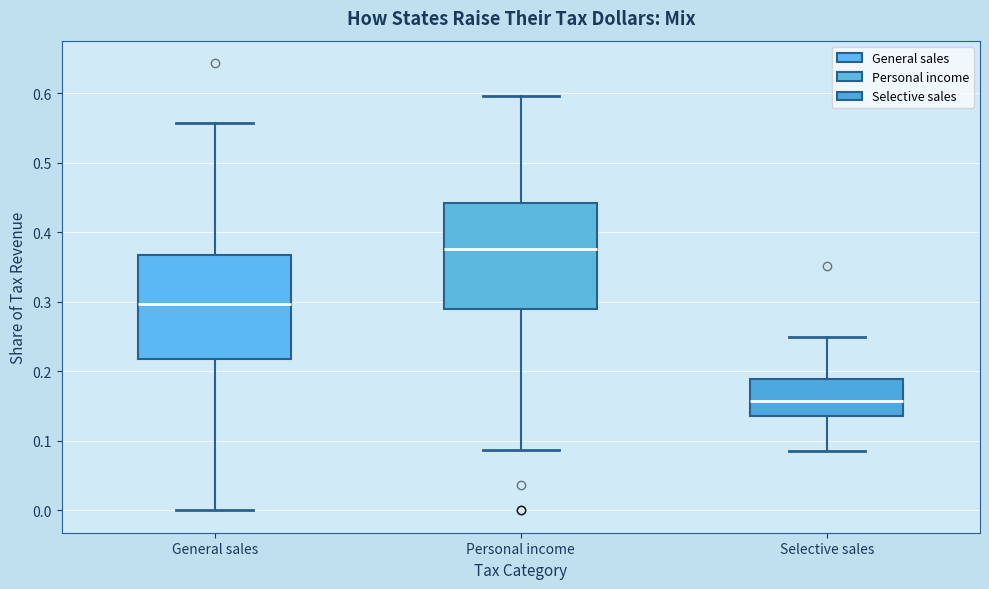

Reading left to right, transcribe this box plot: for each box, give where its median line is, the range the box spans, and where its two whiskers end, as read against the y-axis. The values are not printed on the chart, so give them approximately, as read against the axis.

General sales: median 0.30, box 0.22 to 0.37, whiskers 0.00 to 0.56
Personal income: median 0.38, box 0.29 to 0.44, whiskers 0.09 to 0.60
Selective sales: median 0.16, box 0.14 to 0.19, whiskers 0.09 to 0.25